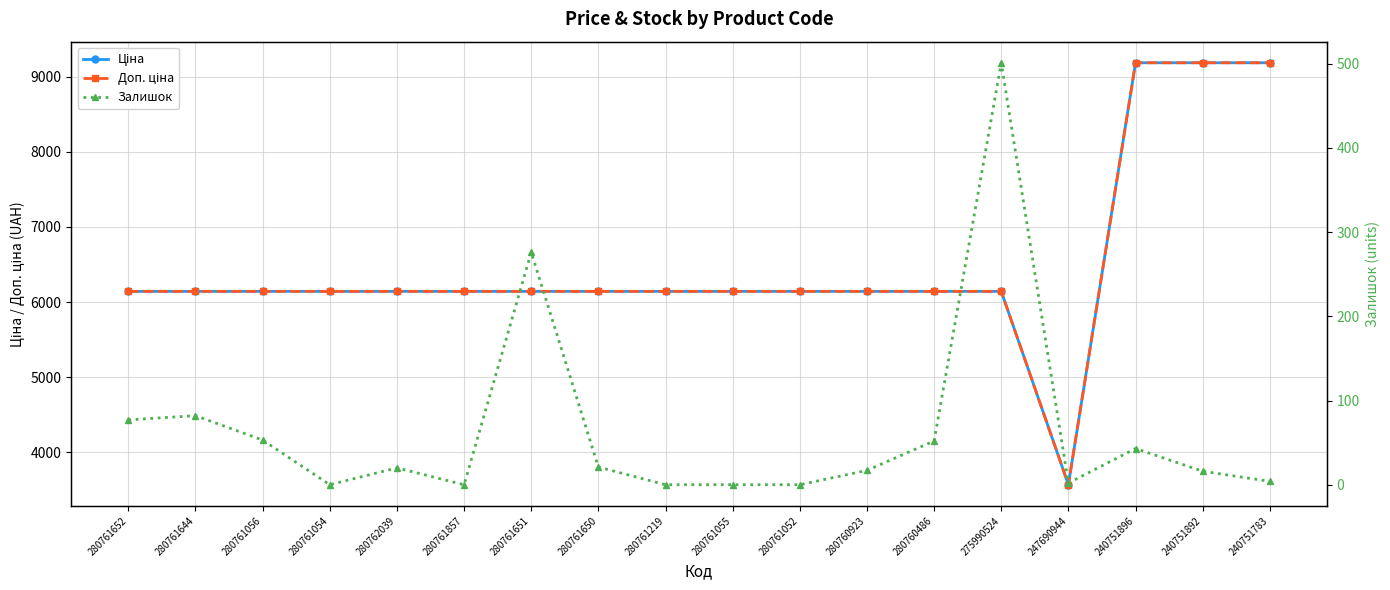

The Залишок series shows 17.0 at 280760923. True or false?

True